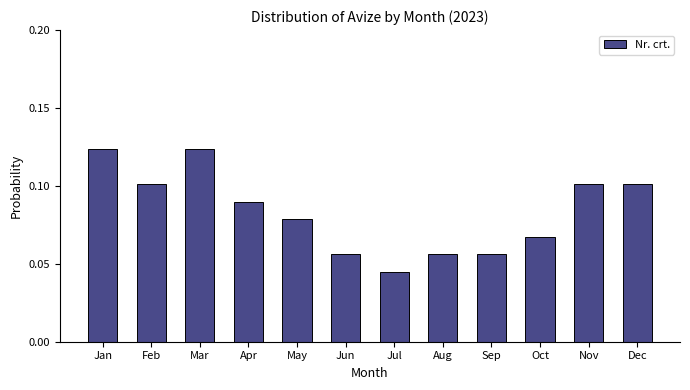

The value at Oct is 0.1. True or false?

True